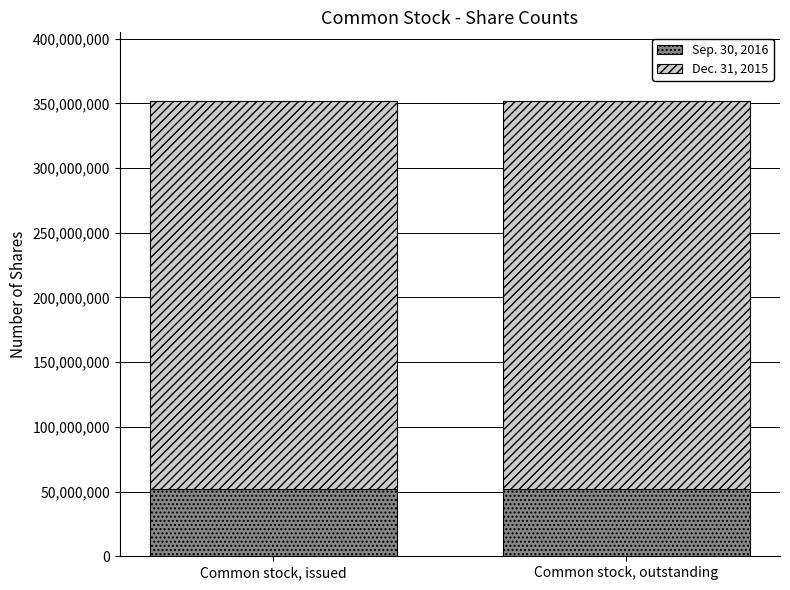

The value of Sep. 30, 2016 at Common stock, outstanding is 27782030. True or false?

False